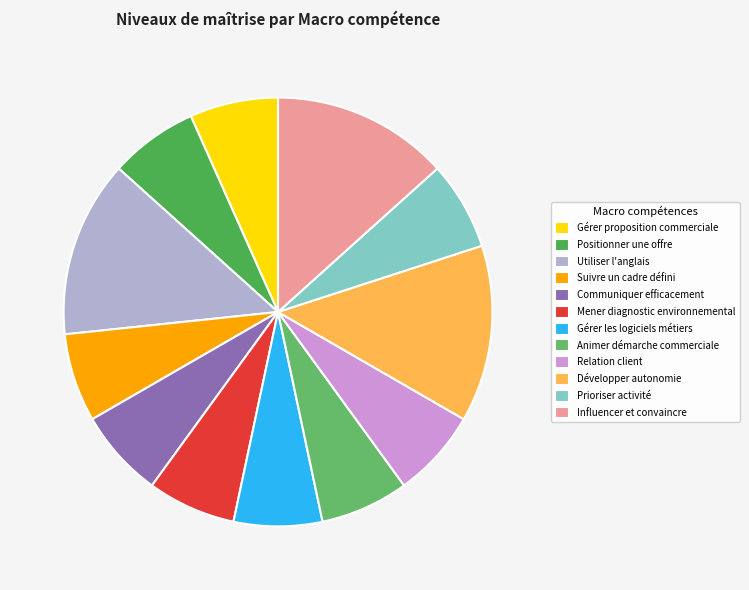

Count the number of slices in the pie.

12